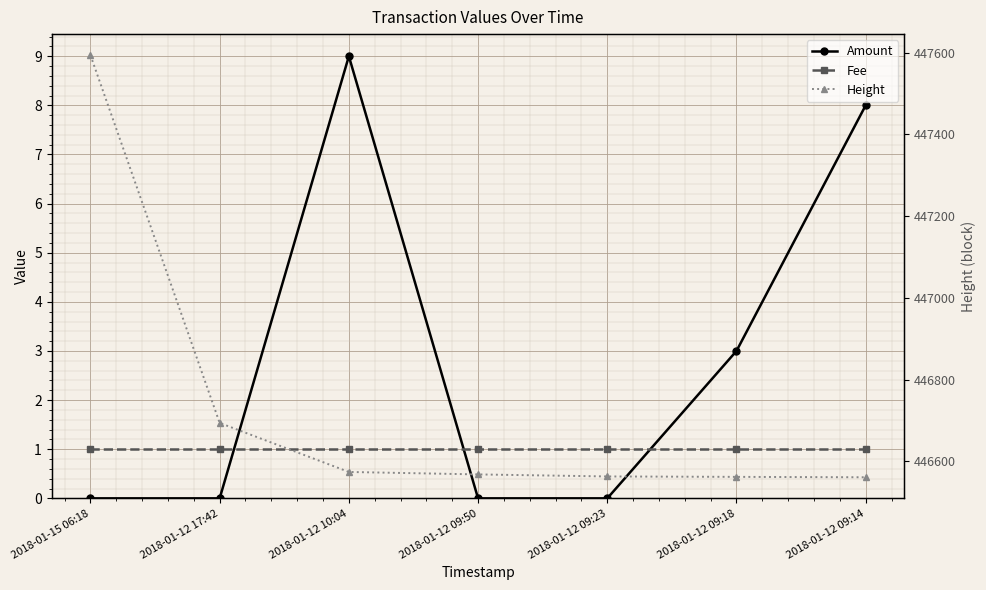

What is the total value across all series at 2018-01-12 09:23?

446564